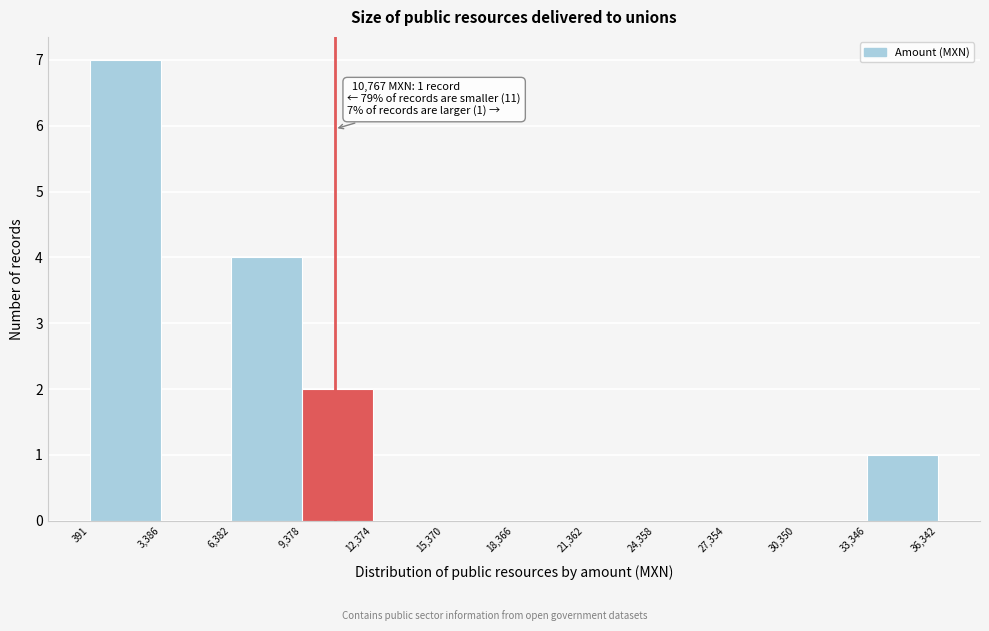

Over which range of the x-axis is the bar tallest?

391 to 3,386